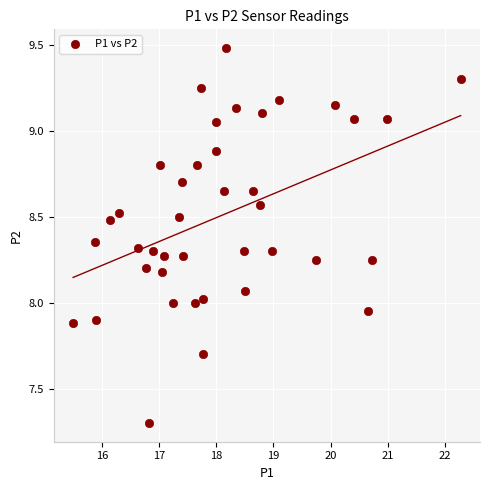

What is the range of X values (max minus min)?

6.8